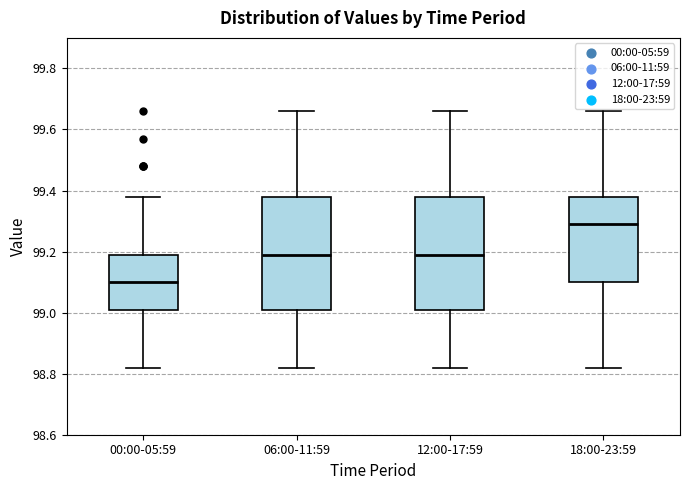

Reading left to right, read every box against the y-axis: the position of its median line, the range the box covers, and the ends of its whiskers. The values are not printed on the chart, so give them approximately, as read against the axis.

00:00-05:59: median 99.10, box 99.02 to 99.20, whiskers 98.82 to 99.38
06:00-11:59: median 99.20, box 99.02 to 99.38, whiskers 98.82 to 99.66
12:00-17:59: median 99.20, box 99.02 to 99.38, whiskers 98.82 to 99.66
18:00-23:59: median 99.30, box 99.10 to 99.38, whiskers 98.82 to 99.66